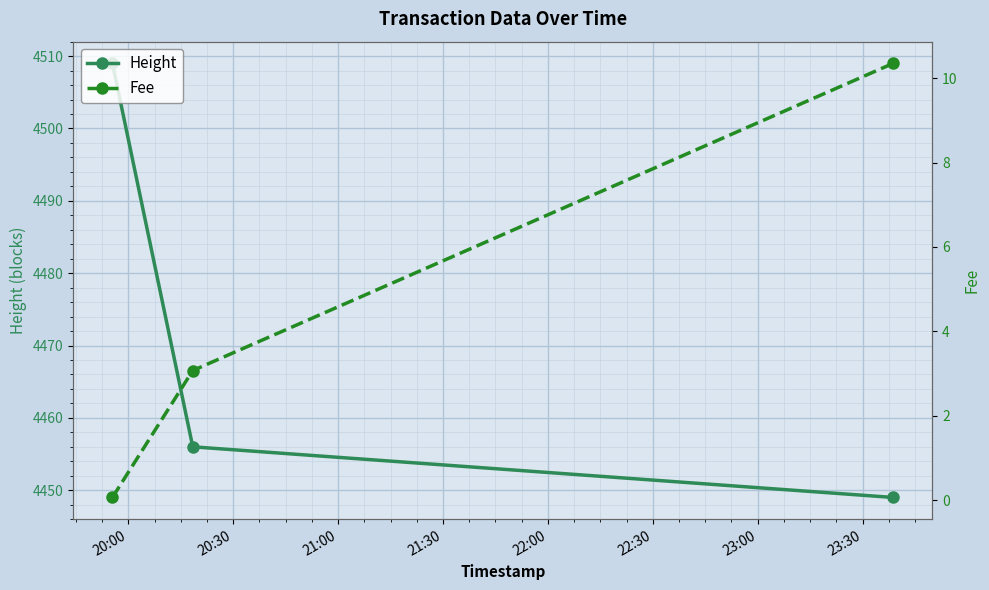

What is the label of the 3rd point from the right?

20:00